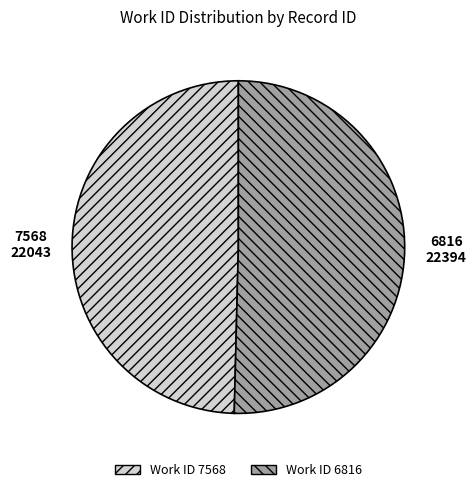

Is there any slice that represents more than half of the pie?

Yes